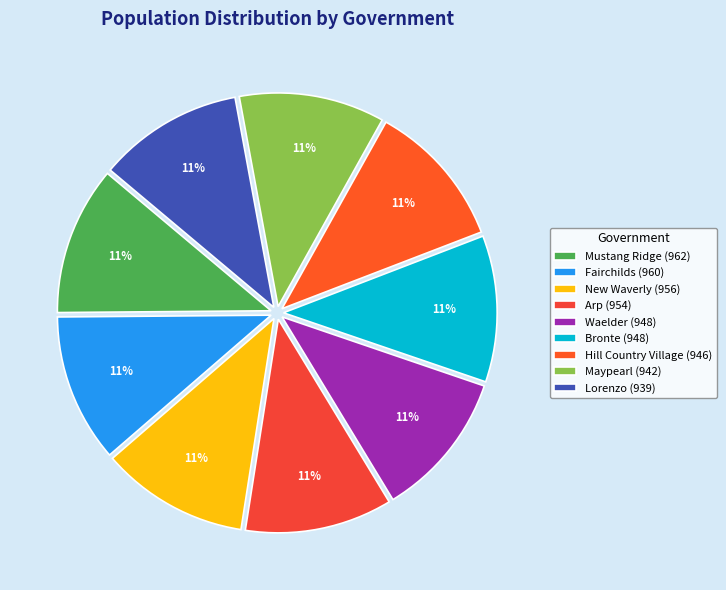

Does Mustang Ridge represent more than half of the total?

No